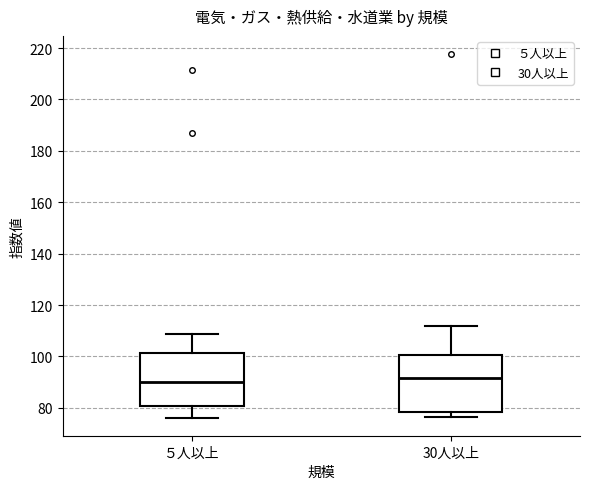

Reading left to right, transcribe this box plot: for each box, give where its median line is, the range the box spans, and where its two whiskers end, as read against the y-axis. The values are not printed on the chart, so give them approximately, as read against the axis.

５人以上: median 90, box 80 to 102, whiskers 76 to 108
30人以上: median 92, box 78 to 100, whiskers 76 to 112